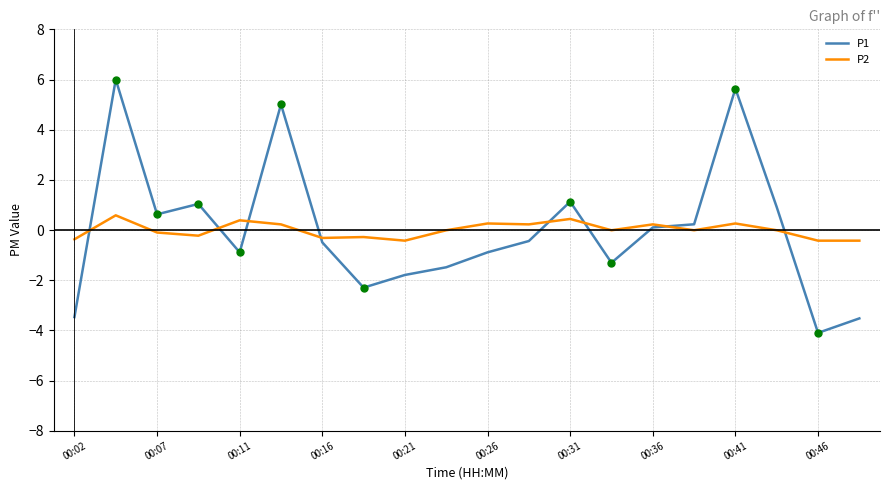

Rank the series by their maximum value, from highest to lowest.

P1, P2